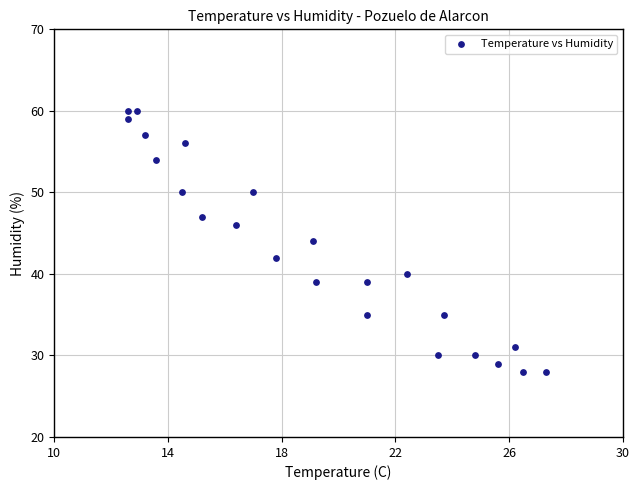

What is the range of Y values (max minus min)?

32